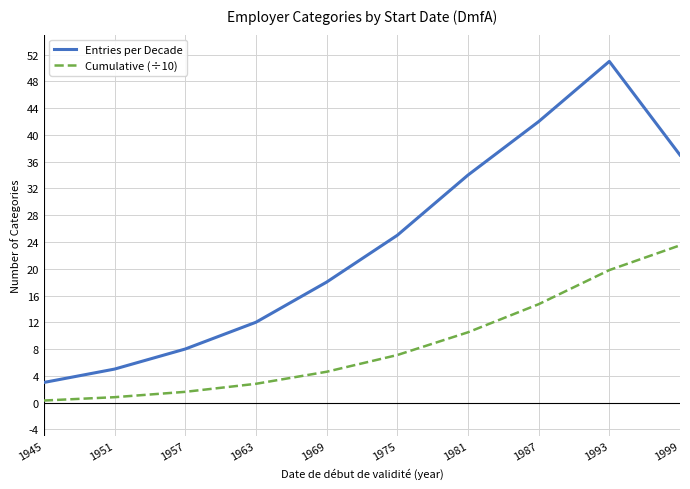

What are all the series names shown in the legend?

Entries per Decade, Cumulative (÷10)